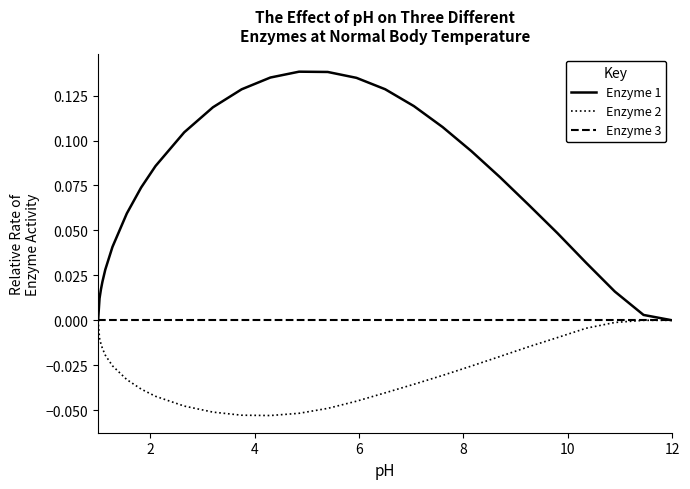

Which series has the largest range (max minus min)?

Enzyme 1